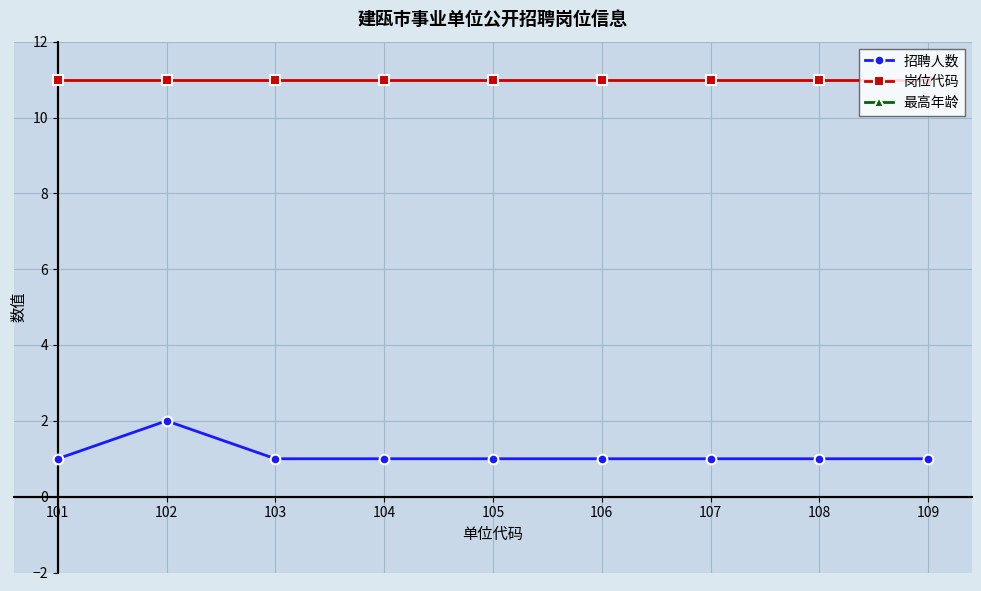

True or false: 最高年龄 and 岗位代码 intersect in this chart.

False